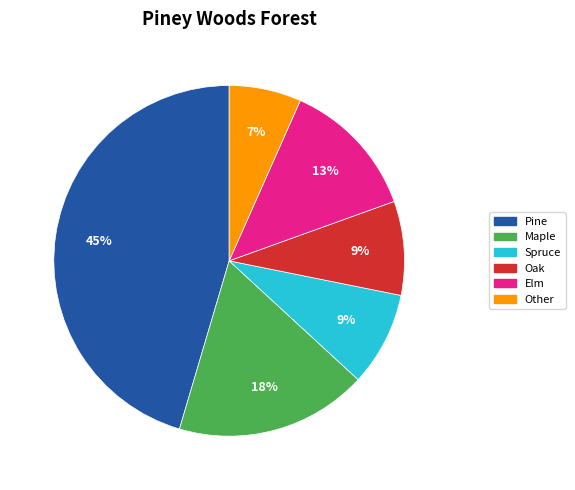

To the nearest percent, what is the average slice percentage?

17%